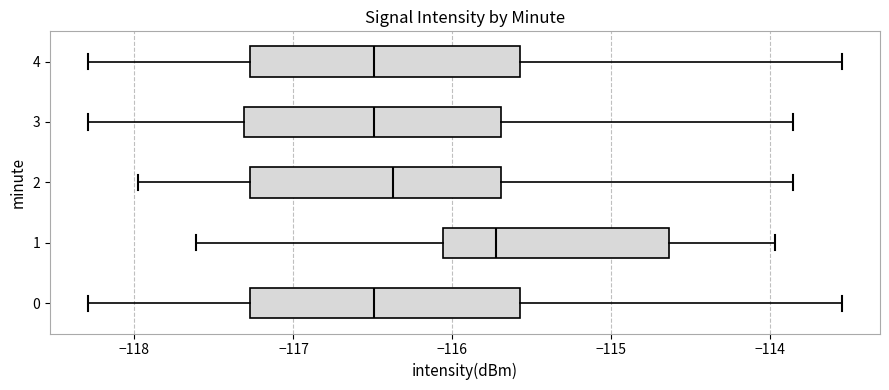

Reading bottom to top, read every box against the x-axis: the position of its median line, the range the box covers, and the ends of its whiskers. The values are not printed on the chart, so give them approximately, as read against the axis.

0: median -116.5, box -117.3 to -115.6, whiskers -118.3 to -113.5
1: median -115.7, box -116.1 to -114.6, whiskers -117.6 to -114.0
2: median -116.4, box -117.3 to -115.7, whiskers -118.0 to -113.9
3: median -116.5, box -117.3 to -115.7, whiskers -118.3 to -113.9
4: median -116.5, box -117.3 to -115.6, whiskers -118.3 to -113.5